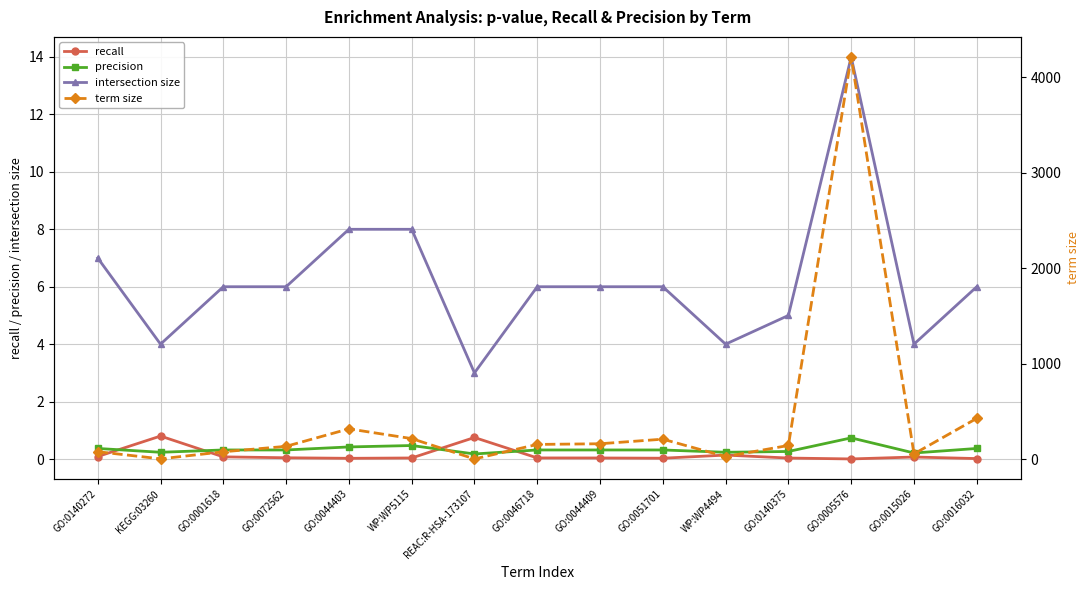

What is the maximum value for term size?

4213.0